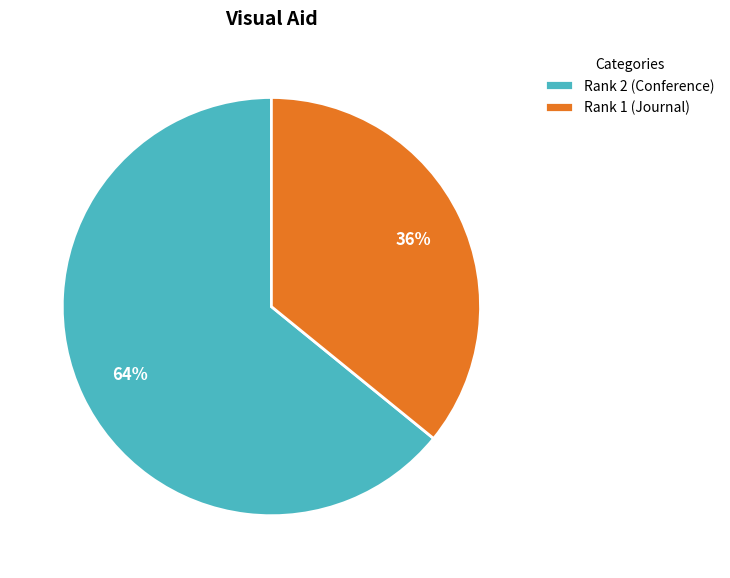

What is the ratio of the value at Rank 2 (Conference) to the value at Rank 1 (Journal)?

1.8